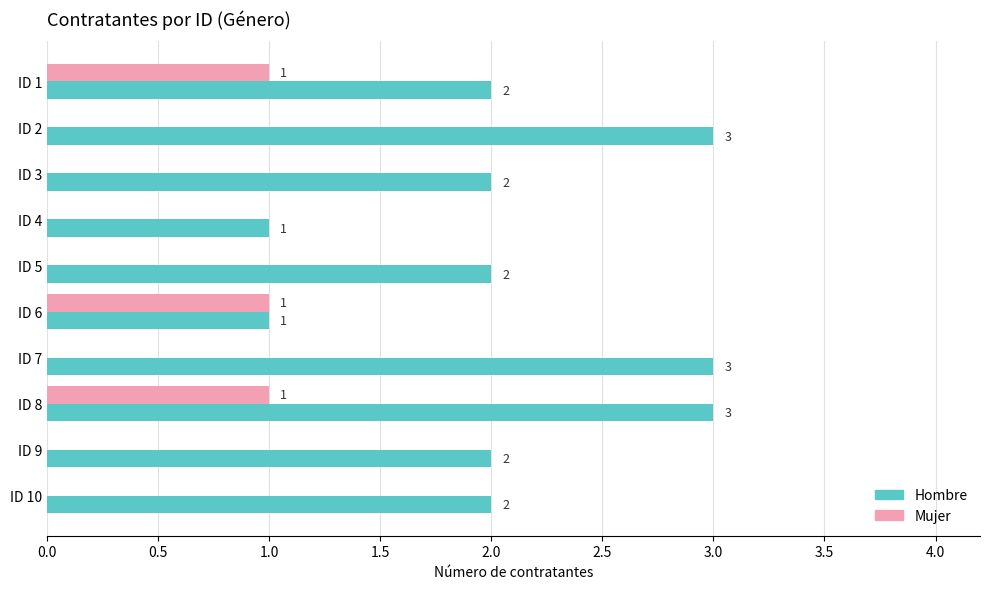

Which series has the widest spread of values?

Hombre